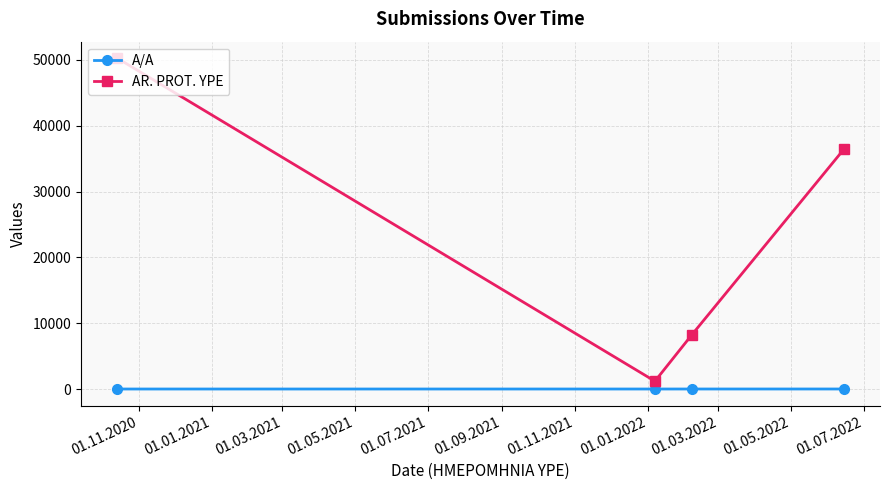

At how many categories does at least one series exceed 20391?

2